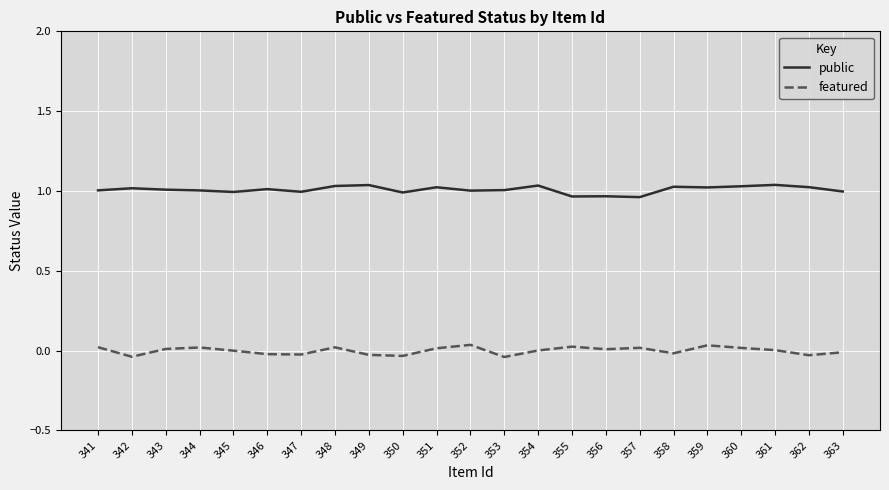

True or false: public and featured intersect in this chart.

False